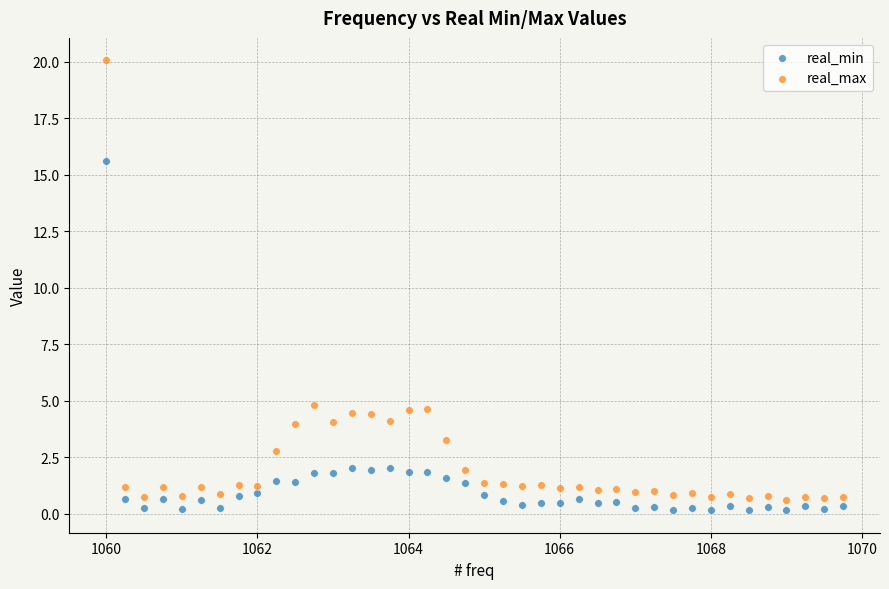

Which series has the widest spread of Y values?

real_max